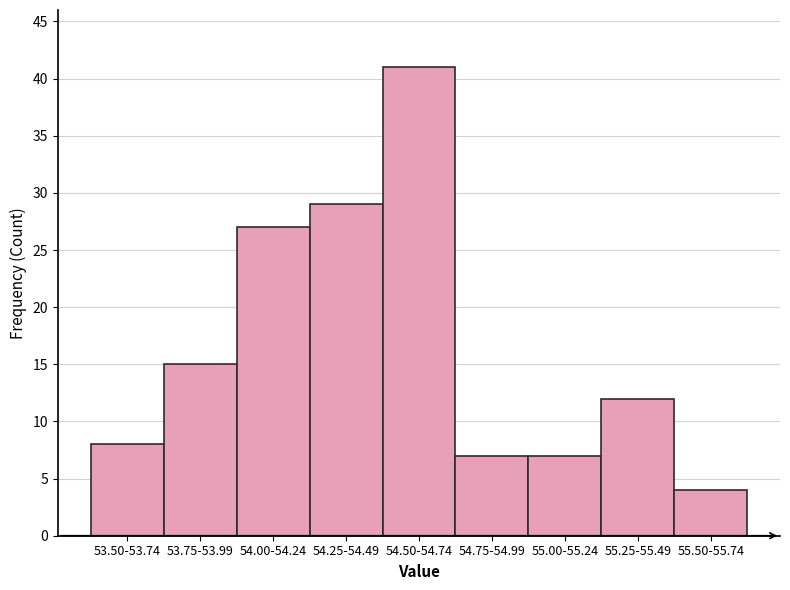

Reading left to right, list all the values displayed in this chart.

8	15	27	29	41	7	7	12	4